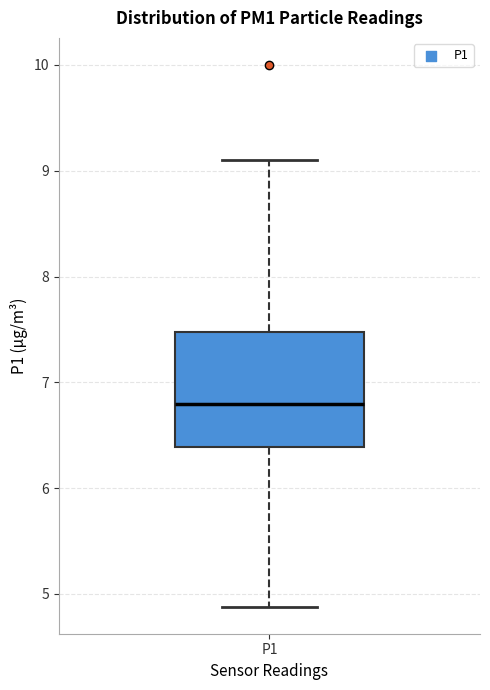

Where is the upper edge of the box for P1 on the y-axis? The values are not printed on the chart, so give them approximately, as read against the axis.

7.5